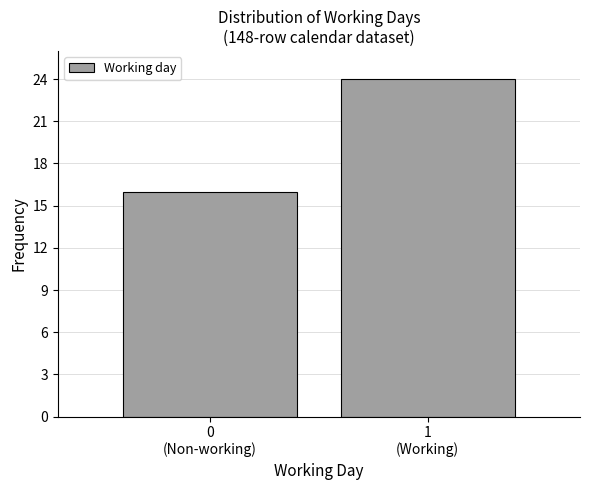

Reading right to left, transcribe all the data shown in this chart.

24	16